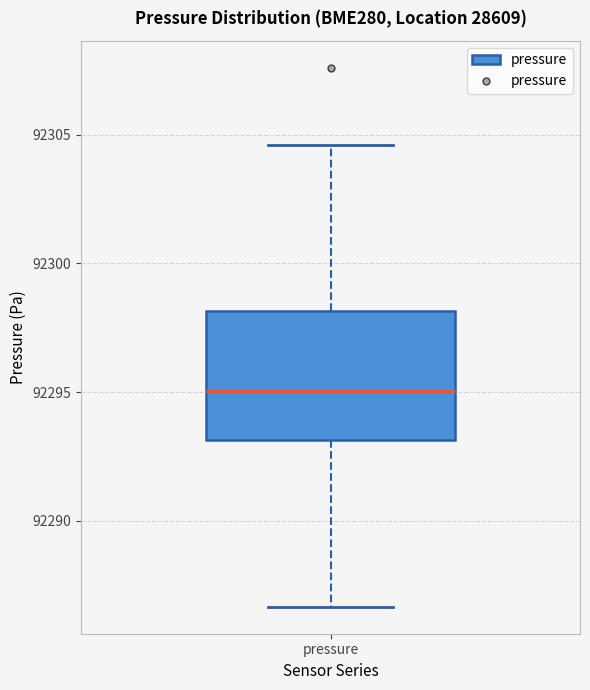

Transcribe this box plot: give where the median line is, the range the box spans, and where the two whiskers end, as read against the y-axis. The values are not printed on the chart, so give them approximately, as read against the axis.

median 92295.0, box 92293.0 to 92298.0, whiskers 92286.5 to 92304.5